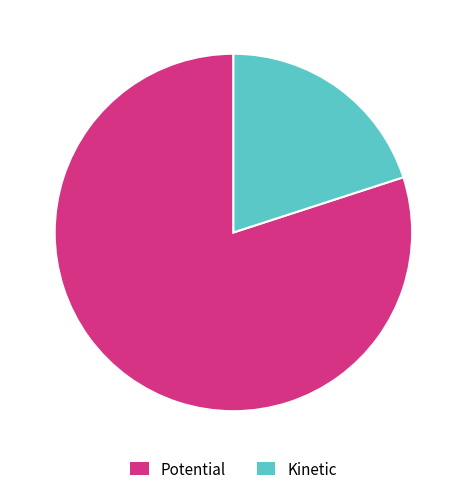

Combined, do Kinetic and Potential account for over 50%?

Yes